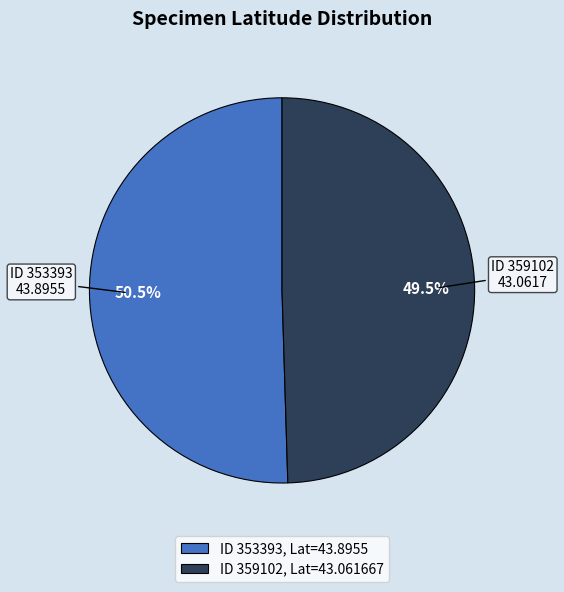

Is there a majority slice in this chart?

Yes